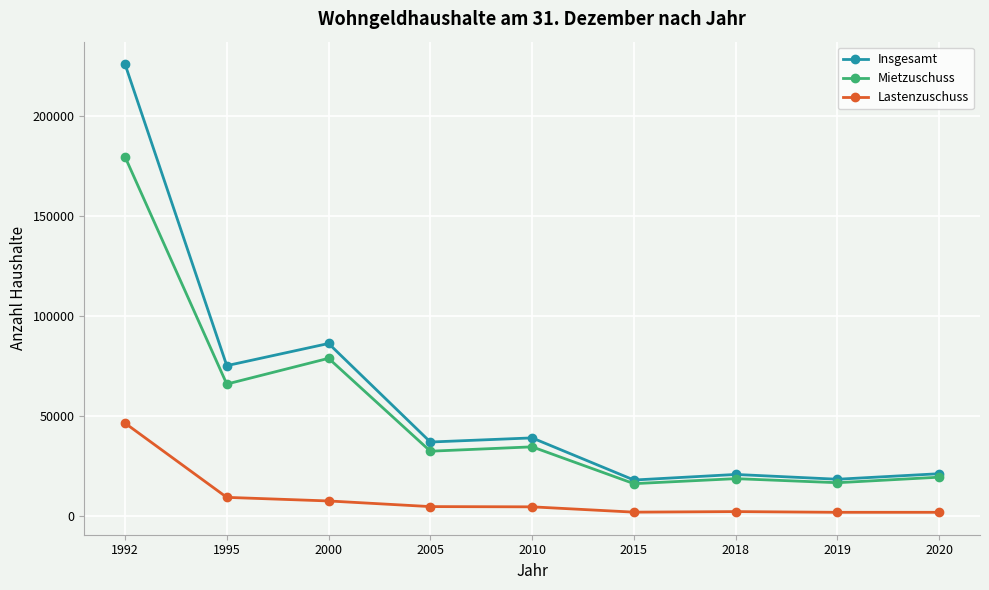

Rank the series by their maximum value, from highest to lowest.

Insgesamt, Mietzuschuss, Lastenzuschuss